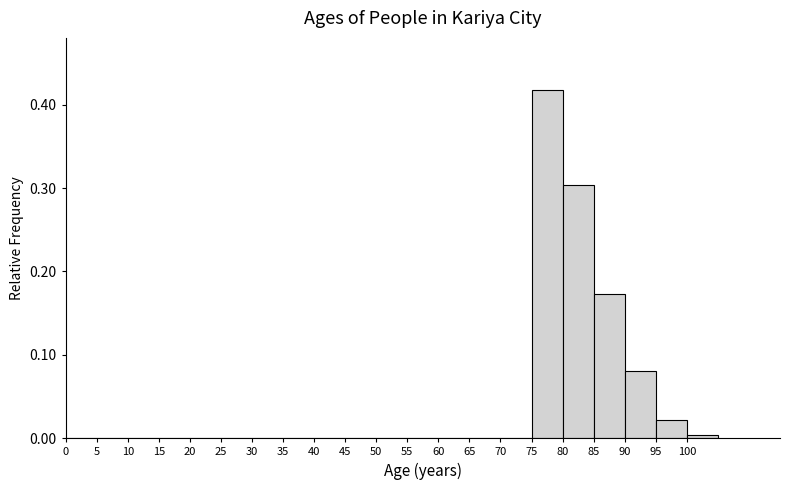

Over which range of the x-axis is the bar tallest?

75 to 80